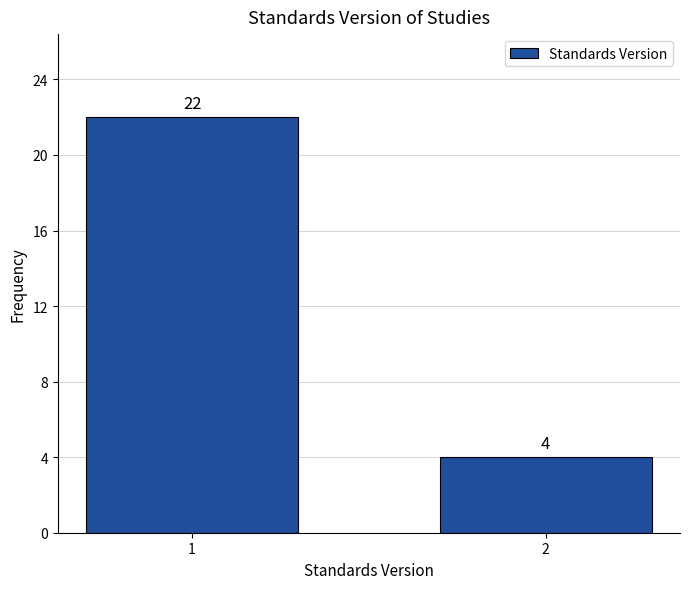

Reading left to right, what are all the values shown in this chart?

1=22	2=4